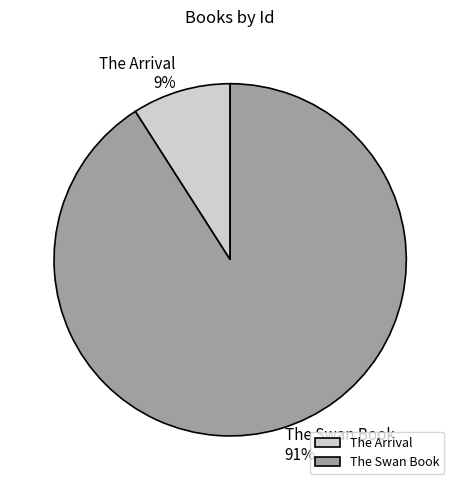

Is it true that The Swan Book is 84% of the pie?

False